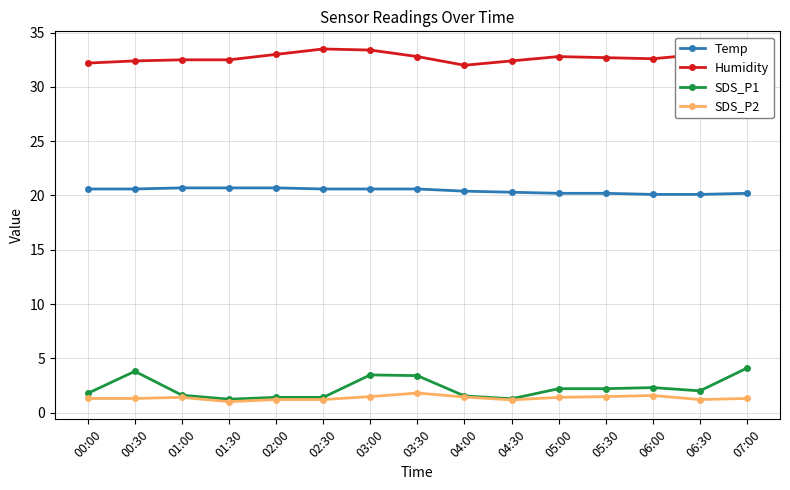

Which series has the widest spread of values?

SDS_P1